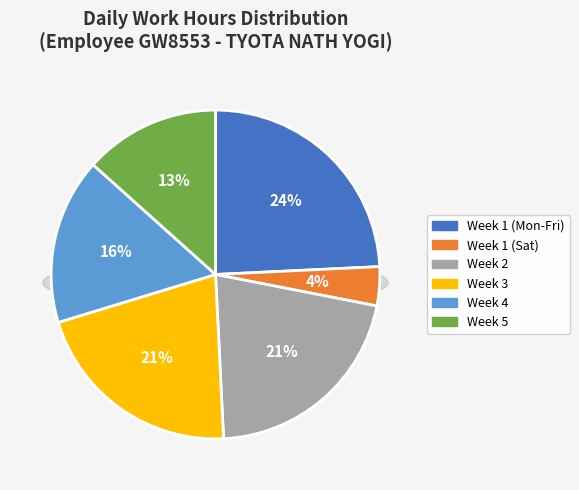

True or false: 9 accounts for 1% of the total.

False